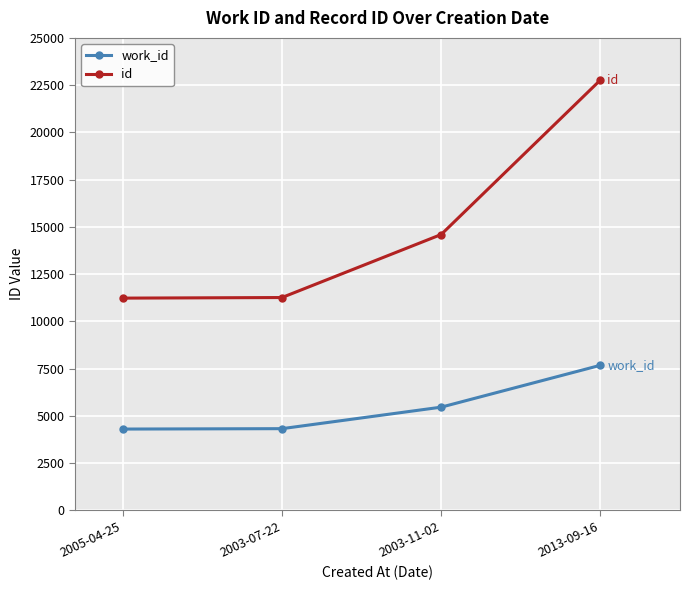

True or false: id and work_id cross at least once.

False